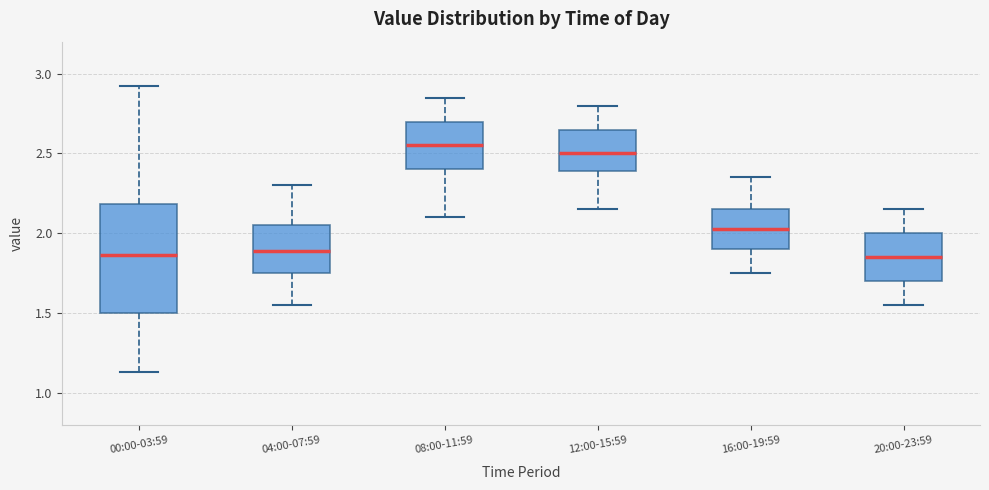

Which box is the tallest, from its lower edge to its upper edge?

00:00-03:59